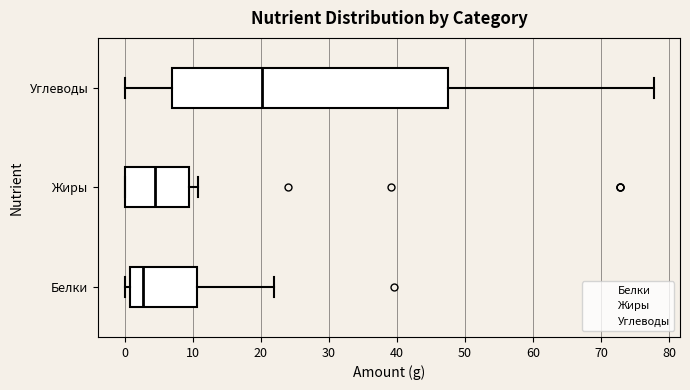

Reading bottom to top, transcribe this box plot: for each box, give where its median line is, the range the box spans, and where its two whiskers end, as read against the x-axis. The values are not printed on the chart, so give them approximately, as read against the axis.

Белки: median 3, box 1 to 11, whiskers 0 to 22
Жиры: median 5, box 0 to 9, whiskers 0 to 11
Углеводы: median 20, box 7 to 48, whiskers 0 to 78